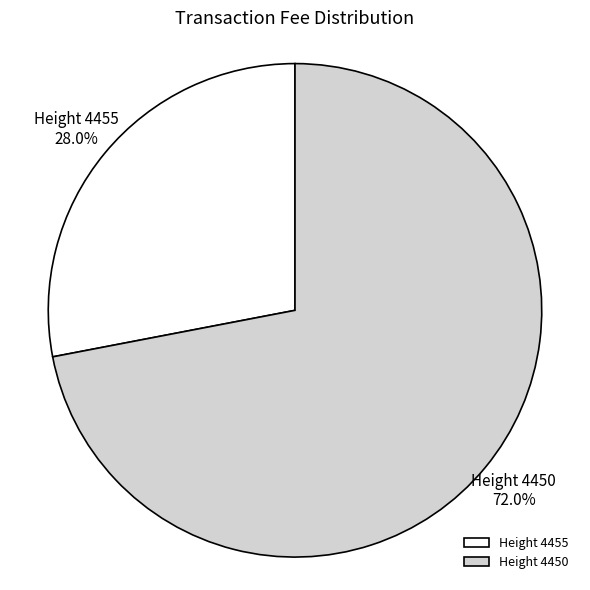

Rank the categories by value from highest to lowest.

Height 4450, Height 4455